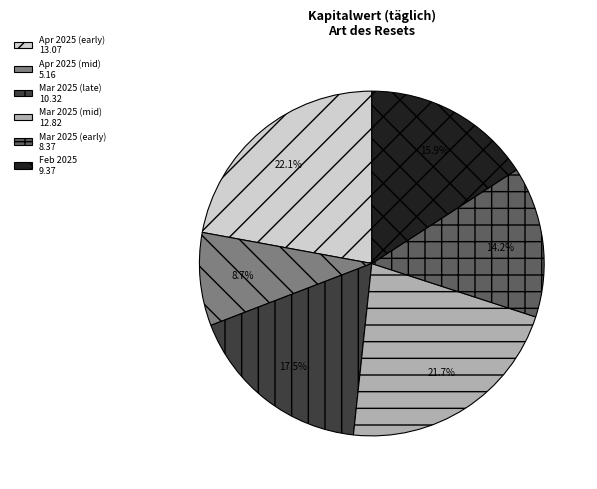

Is there a majority slice in this chart?

No